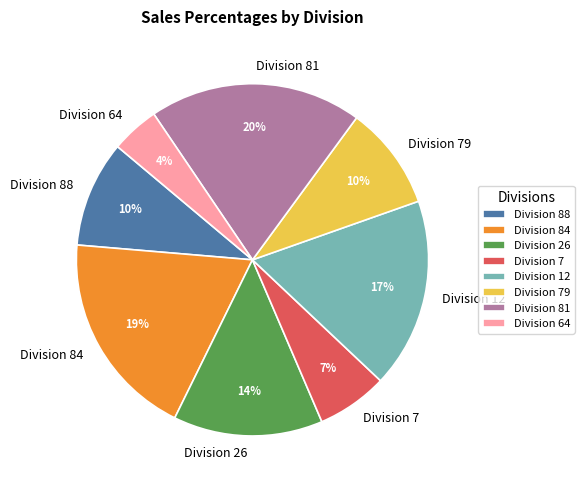

Which has a higher value, Division 88 or Division 26?

Division 26